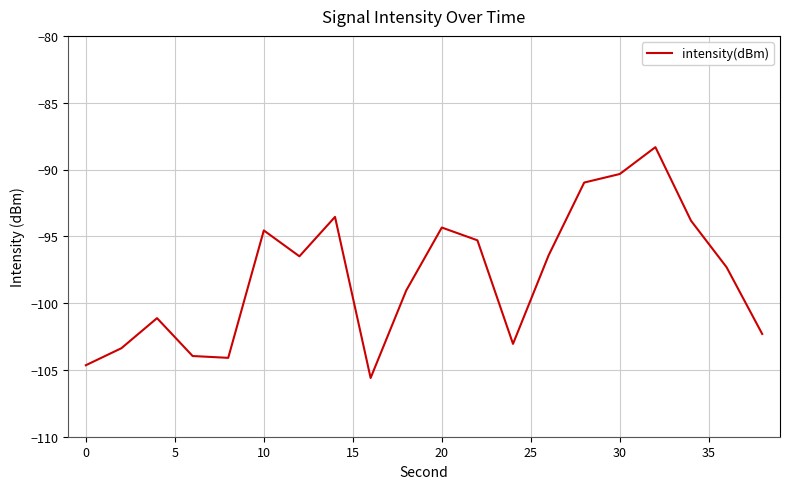

How many interior local valleys (lower than both neighbors) does the data have?

4